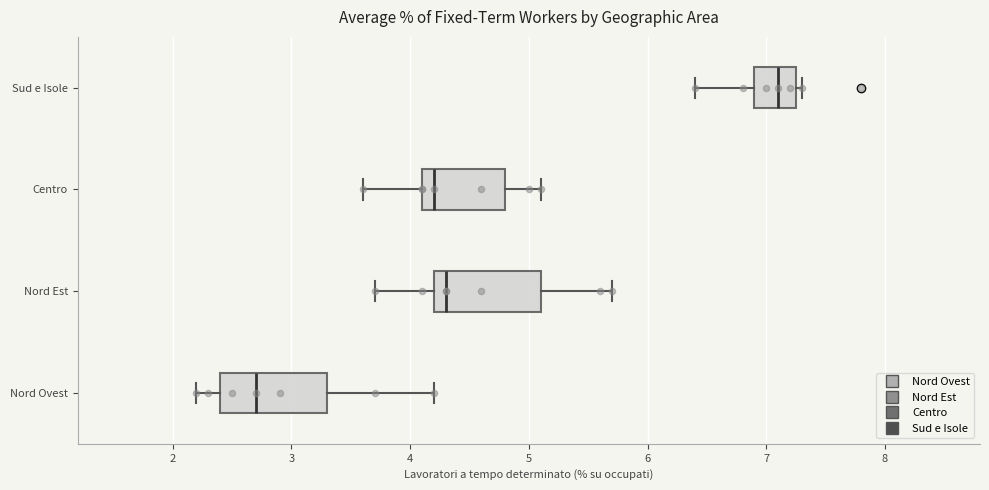

Reading bottom to top, transcribe this box plot: for each box, give where its median line is, the range the box spans, and where its two whiskers end, as read against the x-axis. The values are not printed on the chart, so give them approximately, as read against the axis.

Nord Ovest: median 2.7, box 2.4 to 3.3, whiskers 2.2 to 4.2
Nord Est: median 4.3, box 4.2 to 5.1, whiskers 3.7 to 5.7
Centro: median 4.2, box 4.1 to 4.8, whiskers 3.6 to 5.1
Sud e Isole: median 7.1, box 6.9 to 7.3, whiskers 6.4 to 7.3 (just right of the box's right edge)